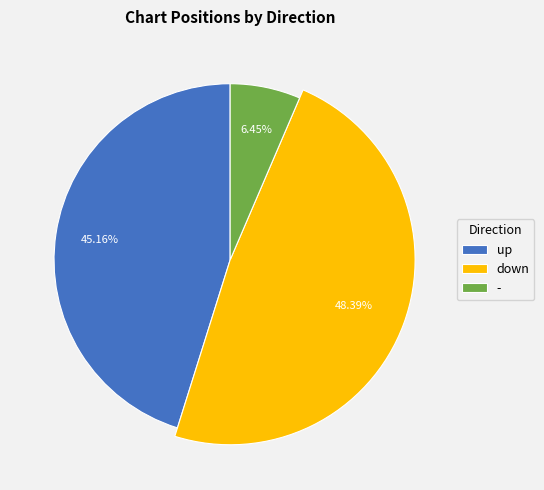

How many slices are in this pie chart?

3